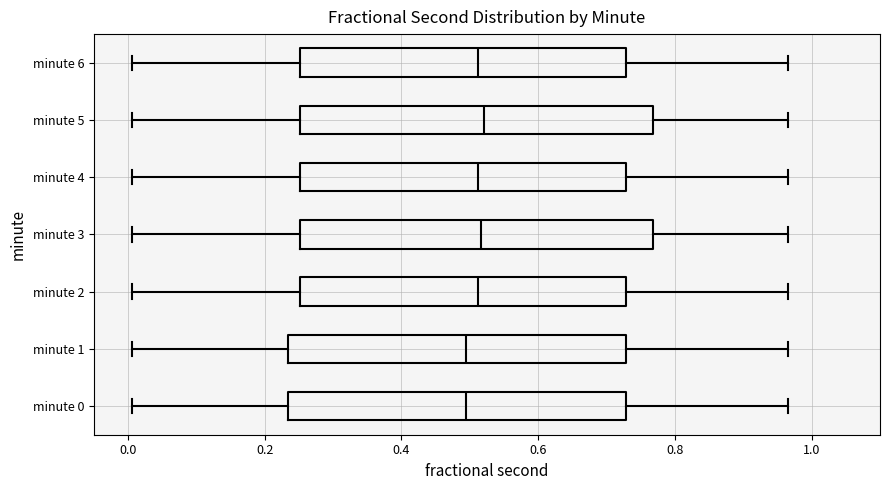

Where does the median line of the box for minute 3 sit on the x-axis? The values are not printed on the chart, so give them approximately, as read against the axis.

0.52